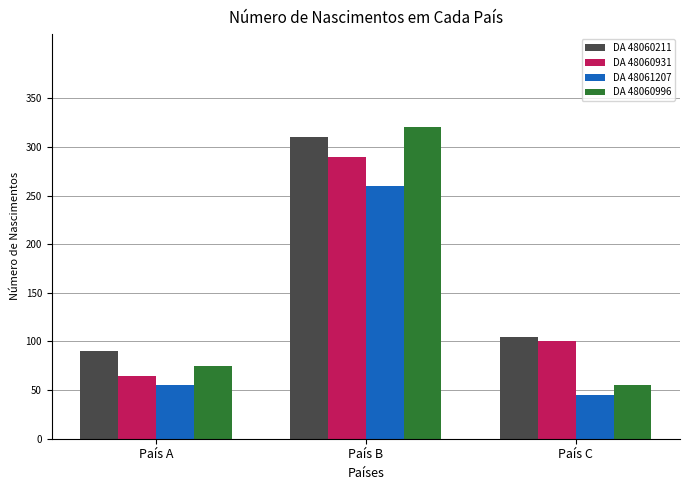

Does the chart contain stacked bars?

No